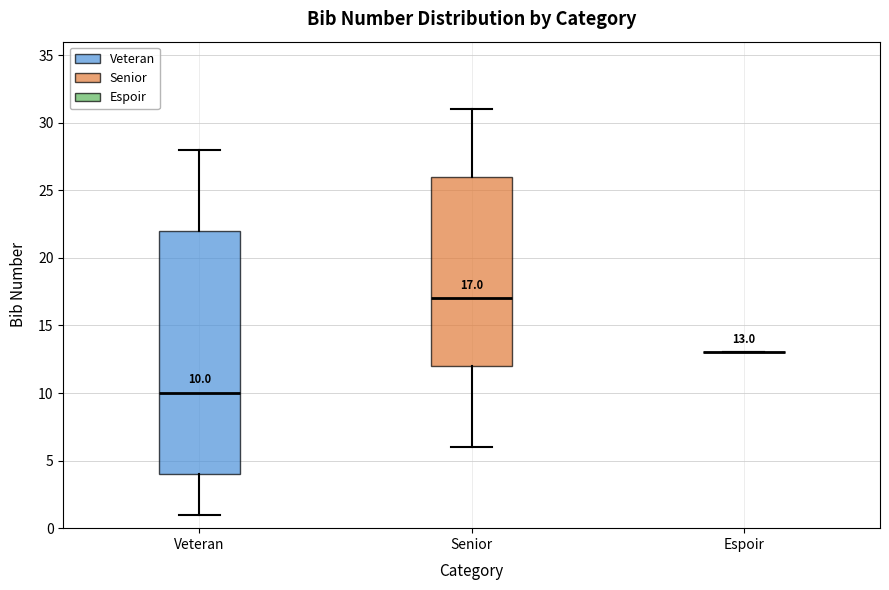

Which box is the tallest, from its lower edge to its upper edge?

Veteran